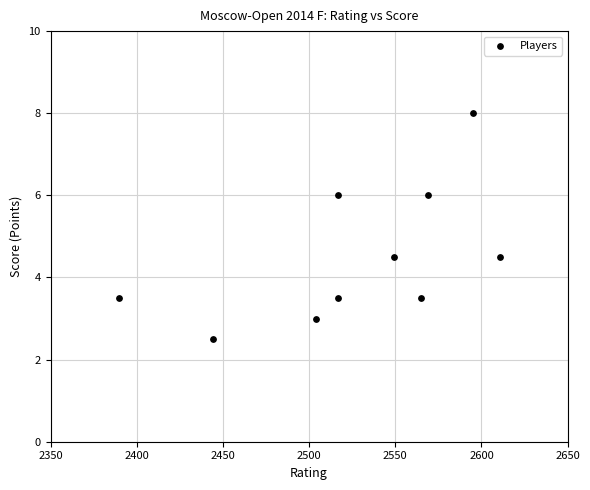

What is the range of X values (max minus min)?

221.0